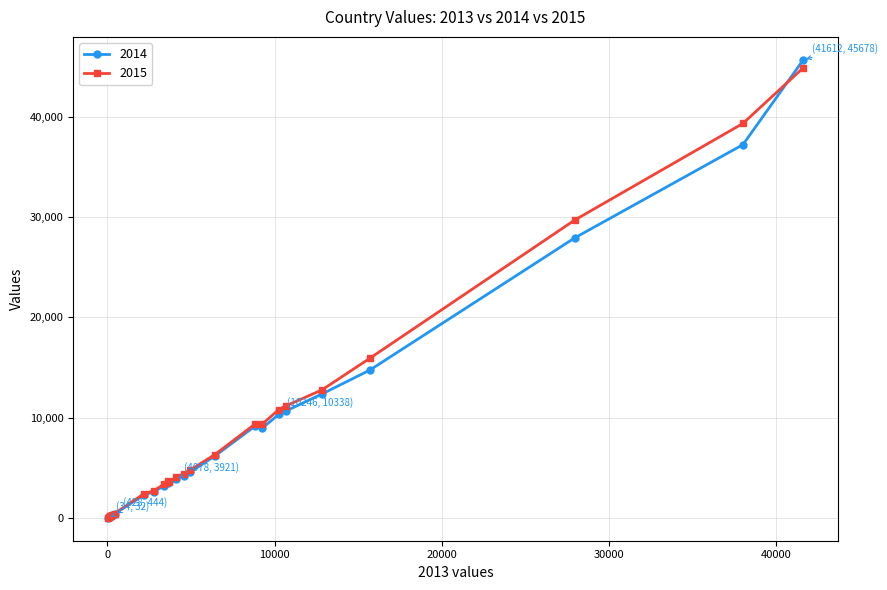

Which series has the widest spread of values?

2014